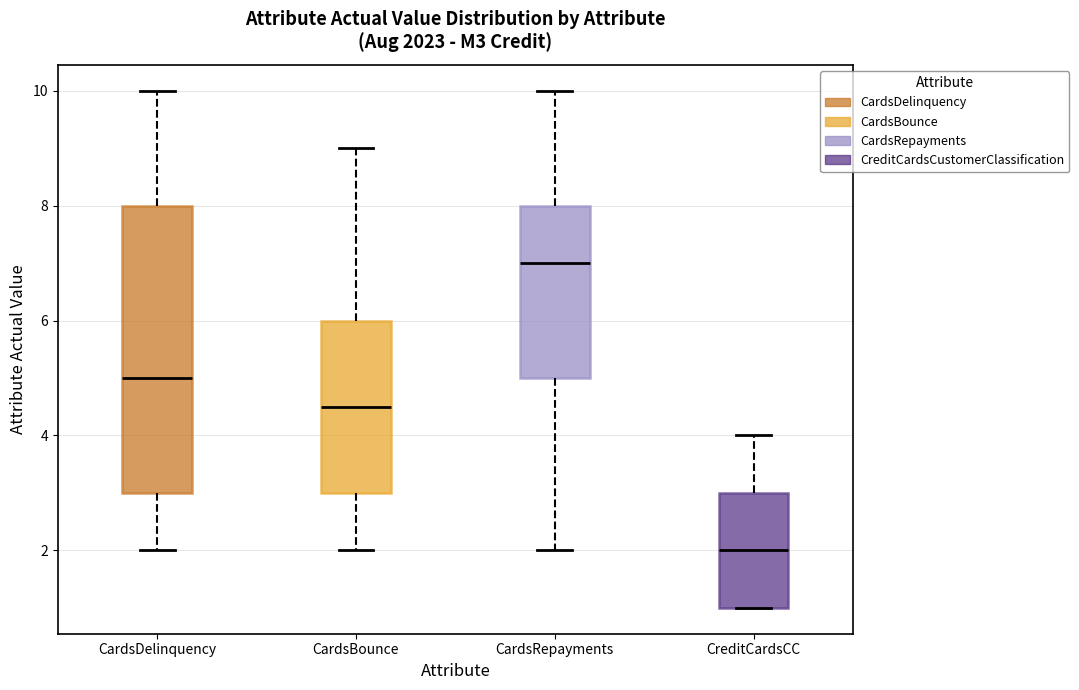

Reading left to right, read every box against the y-axis: the position of its median line, the range the box covers, and the ends of its whiskers. The values are not printed on the chart, so give them approximately, as read against the axis.

CardsDelinquency: median 5.0, box 3.0 to 8.0, whiskers 2.0 to 10.0
CardsBounce: median 4.6, box 3.0 to 6.0, whiskers 2.0 to 9.0
CardsRepayments: median 7.0, box 5.0 to 8.0, whiskers 2.0 to 10.0
CreditCardsCC: median 2.0, box 1.0 to 3.0, whiskers 1.0 to 4.0